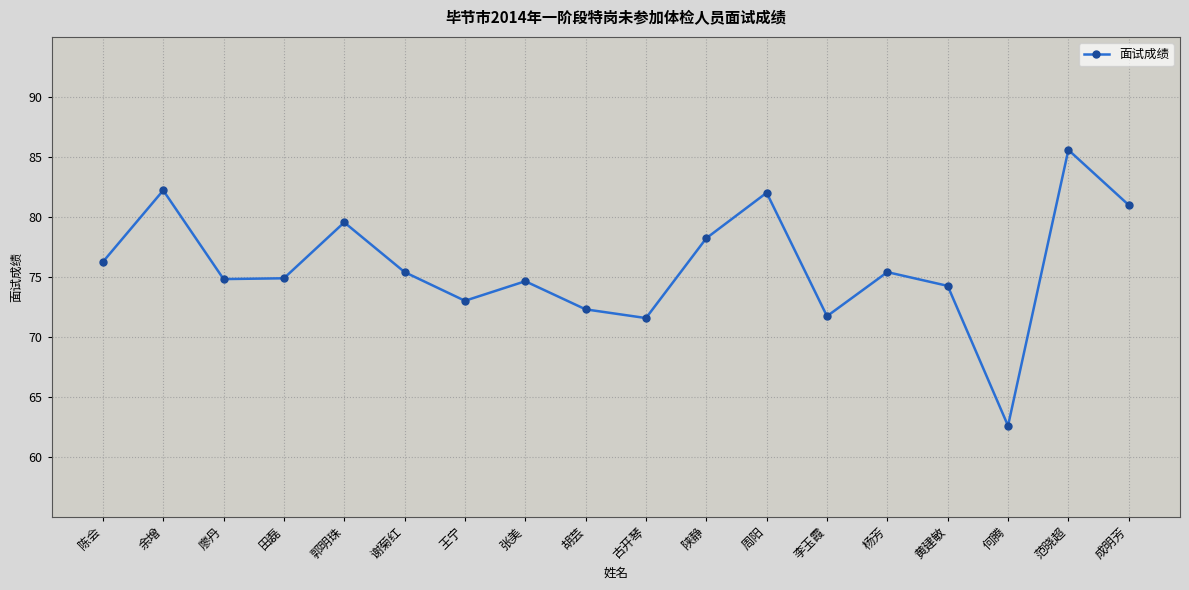

Which has a higher value, 谢菊红 or 黄建敏?

谢菊红